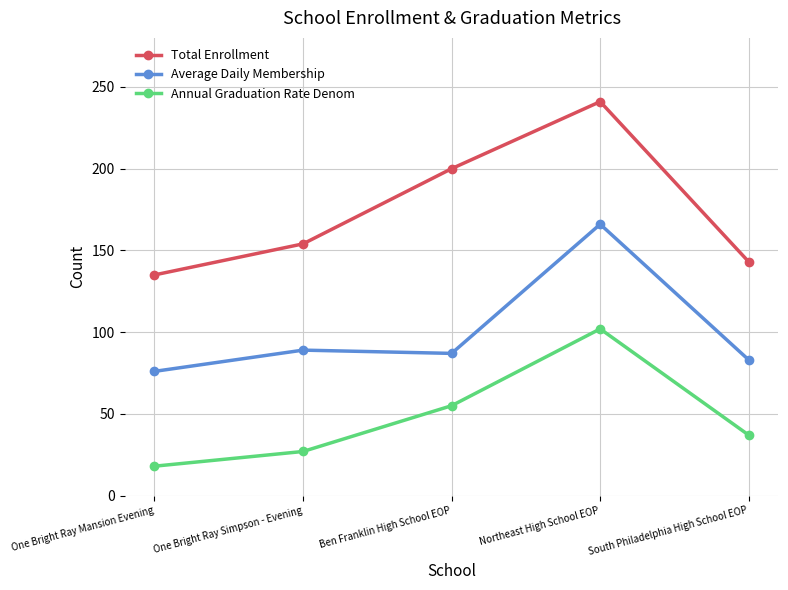

What is the average value of the Total Enrollment series?

175